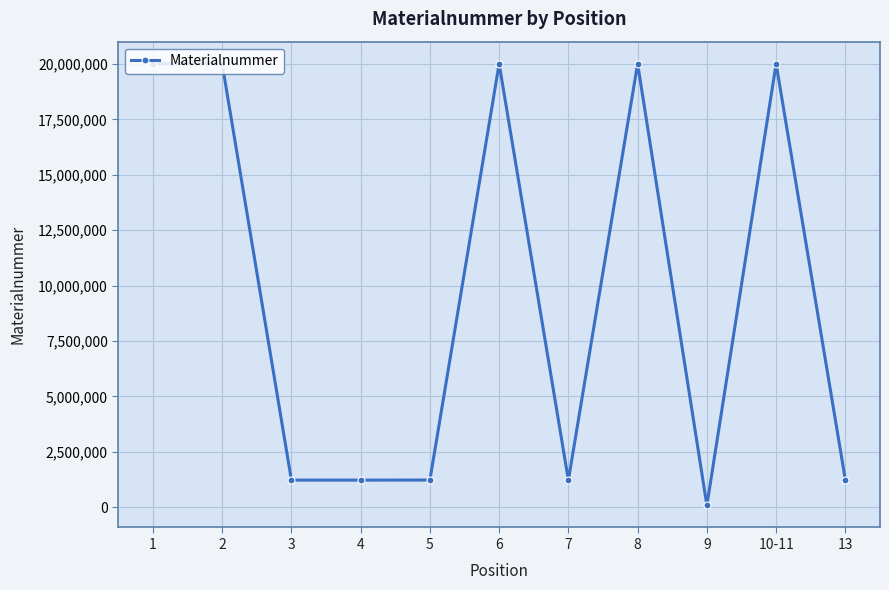

What is the smallest value displayed?

81680